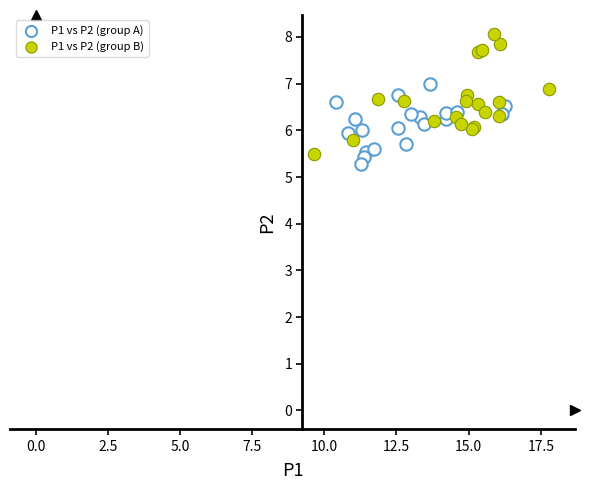

Which series has the widest spread of Y values?

P1 vs P2 (group B)